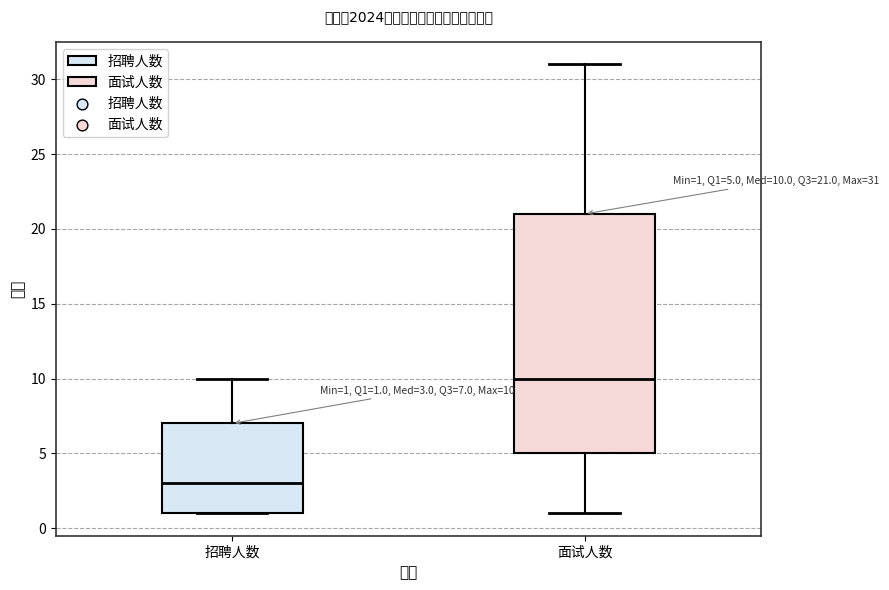

Which box's median line is the lowest?

招聘人数